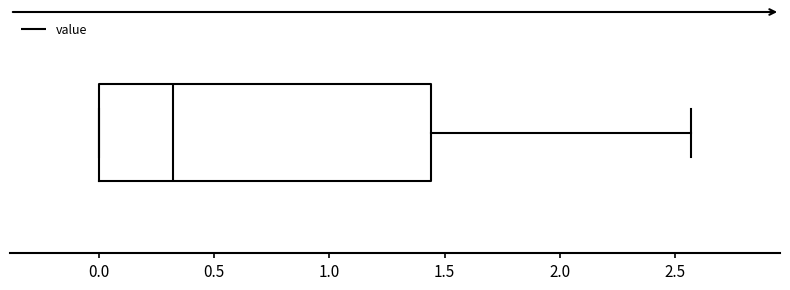

Transcribe this box plot: give where the median line is, the range the box spans, and where the two whiskers end, as read against the x-axis. The values are not printed on the chart, so give them approximately, as read against the axis.

median 0.30, box 0.00 to 1.45, whiskers 0.00 to 2.55